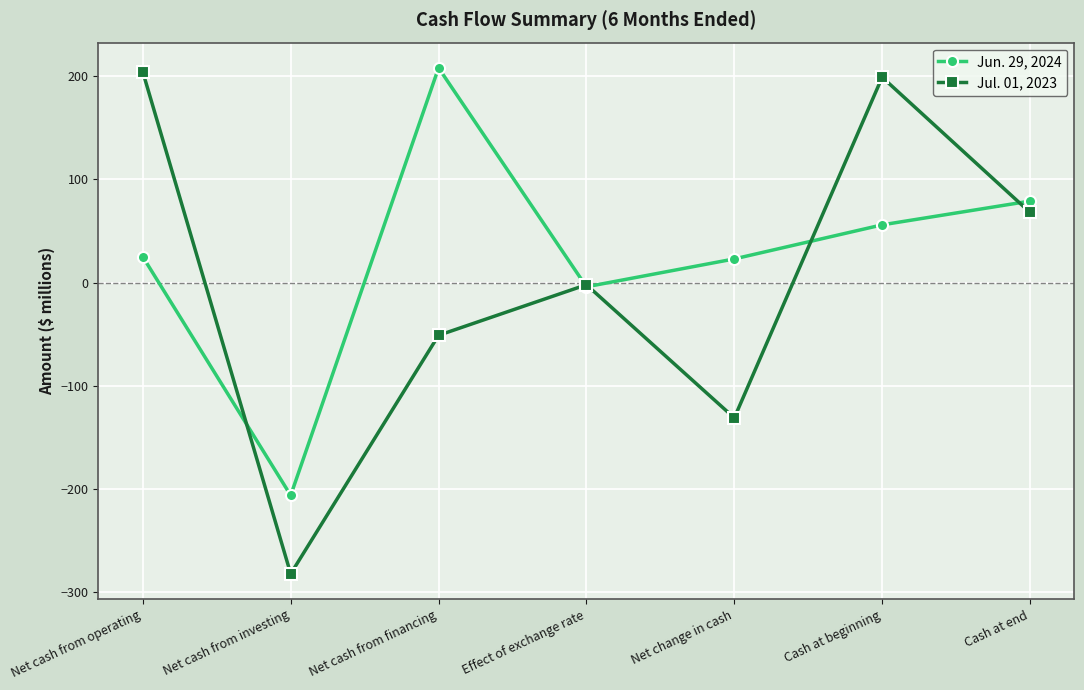

Where is Jul. 01, 2023 nearest to the value -39?

Net cash from financing